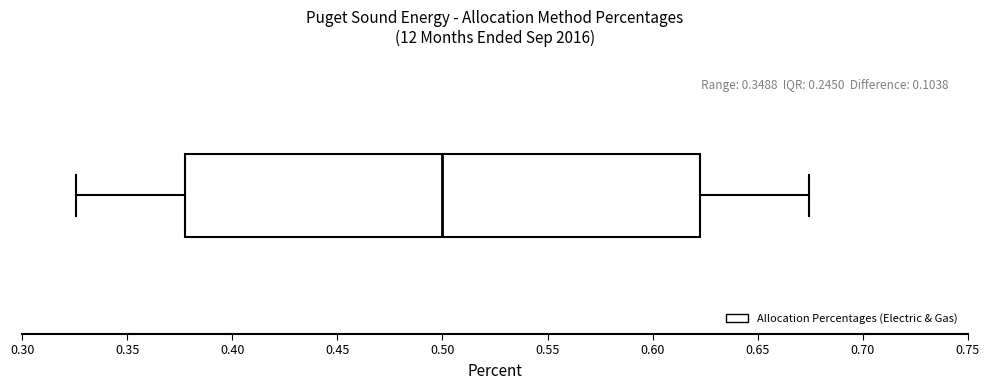

Where does the left whisker of the box end on the x-axis? The values are not printed on the chart, so give them approximately, as read against the axis.

0.325